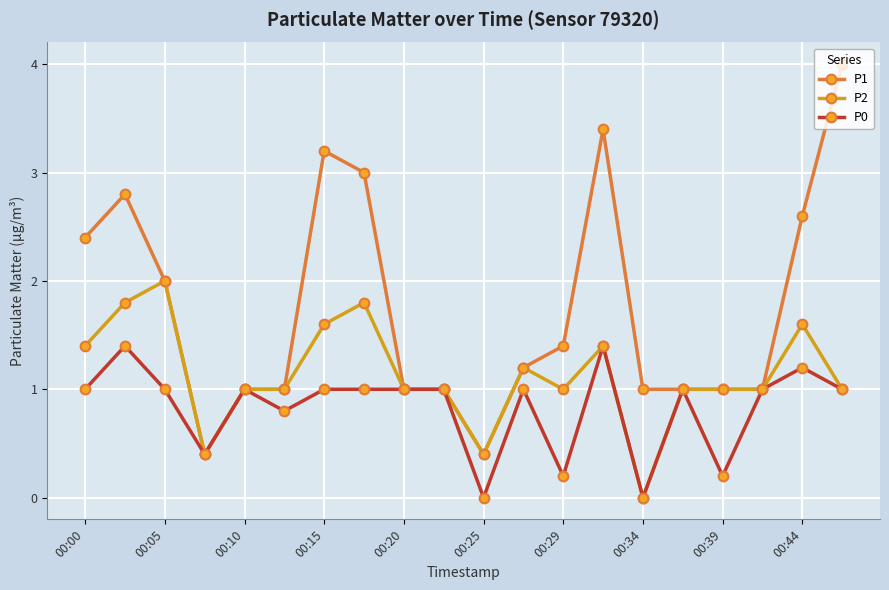

What are all the series names shown in the legend?

P1, P2, P0